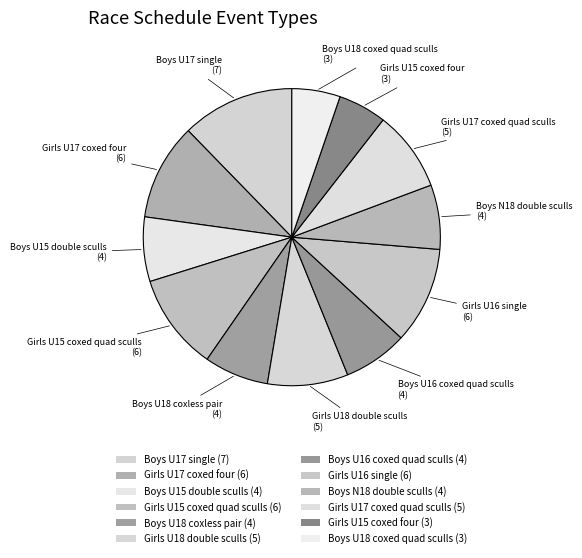

Count the number of slices in the pie.

12